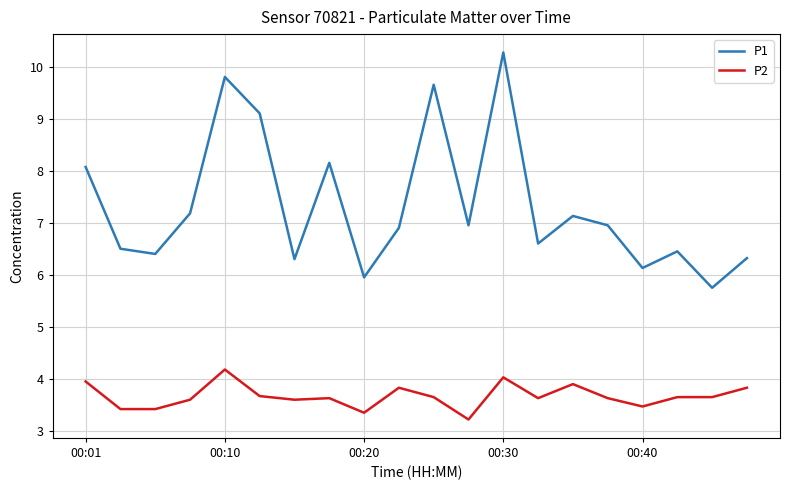

What is the maximum value for P1?

10.3